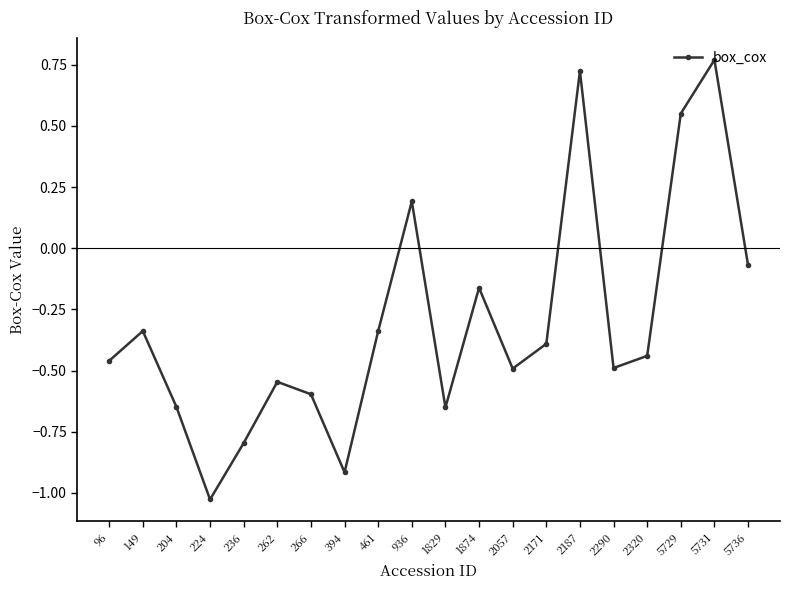

True or false: the data shows -0.9 at 394.

True